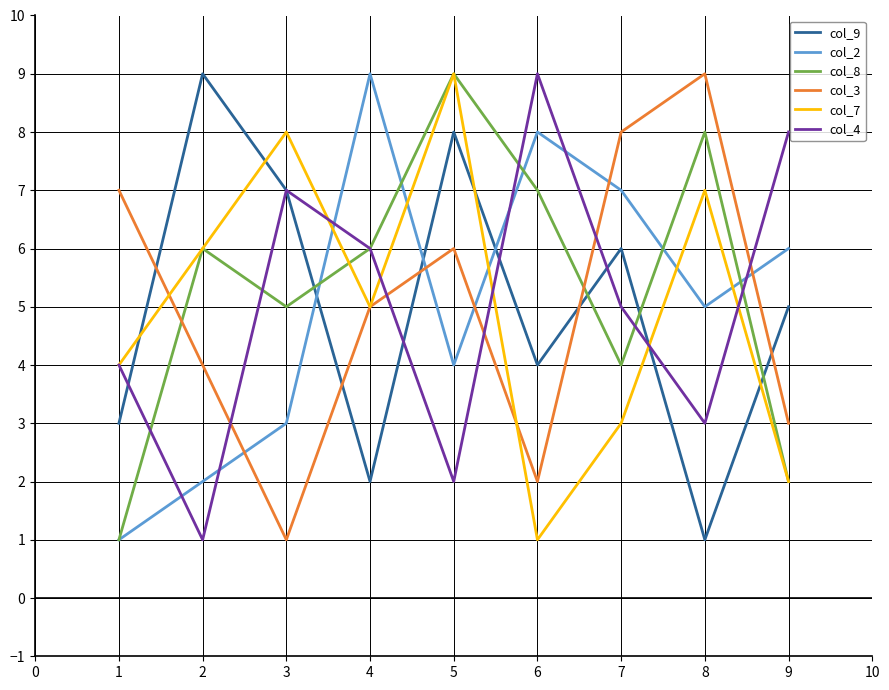

What is the total value across all series at 6?

31